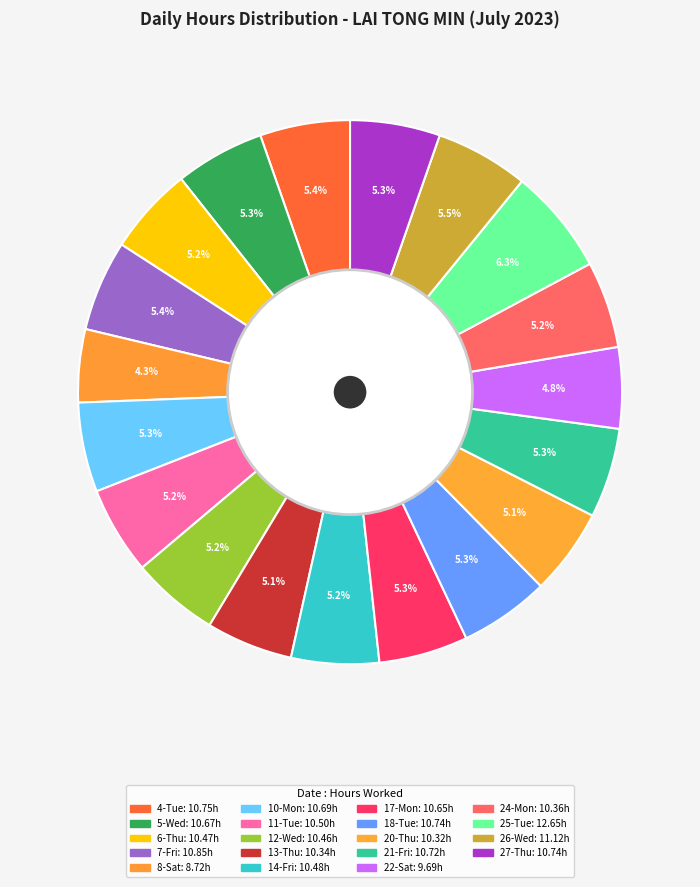

Count the number of slices in the pie.

19